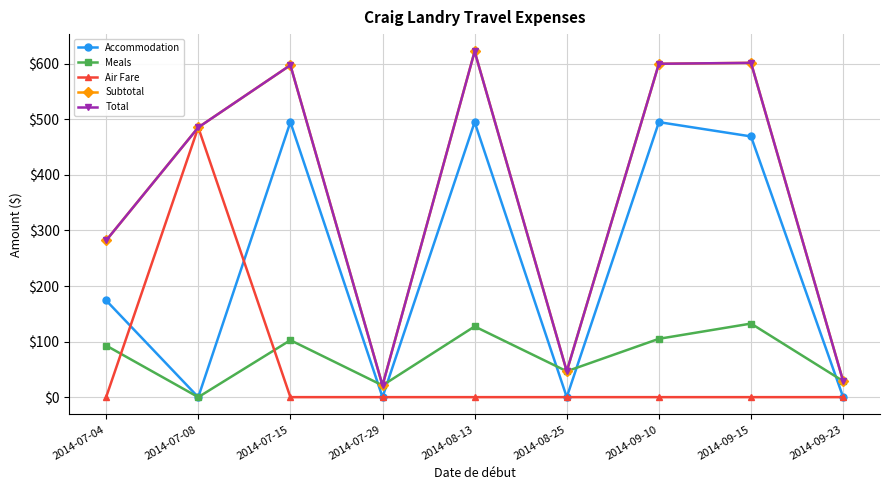

In Accommodation, how many points are lower than both neighbors (excluding endpoints)?

3